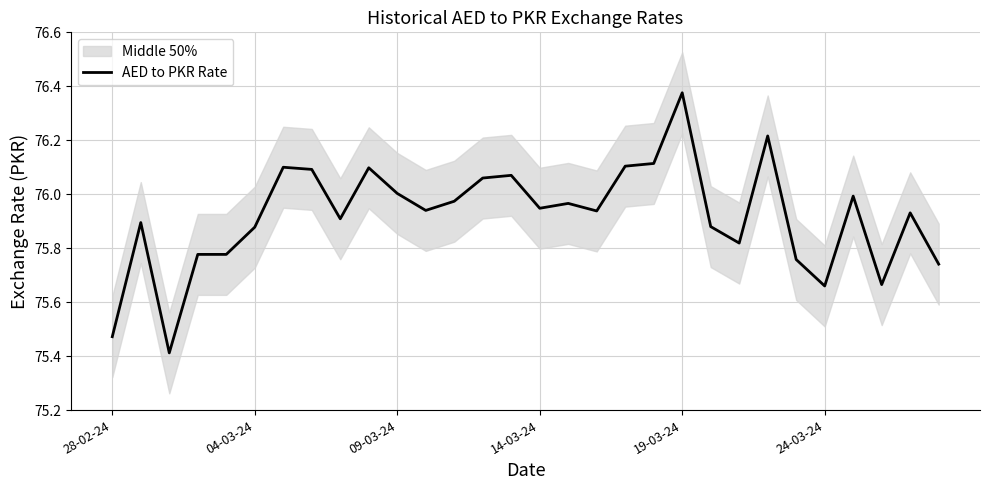

What is the minimum value for AED to PKR Rate?

75.4